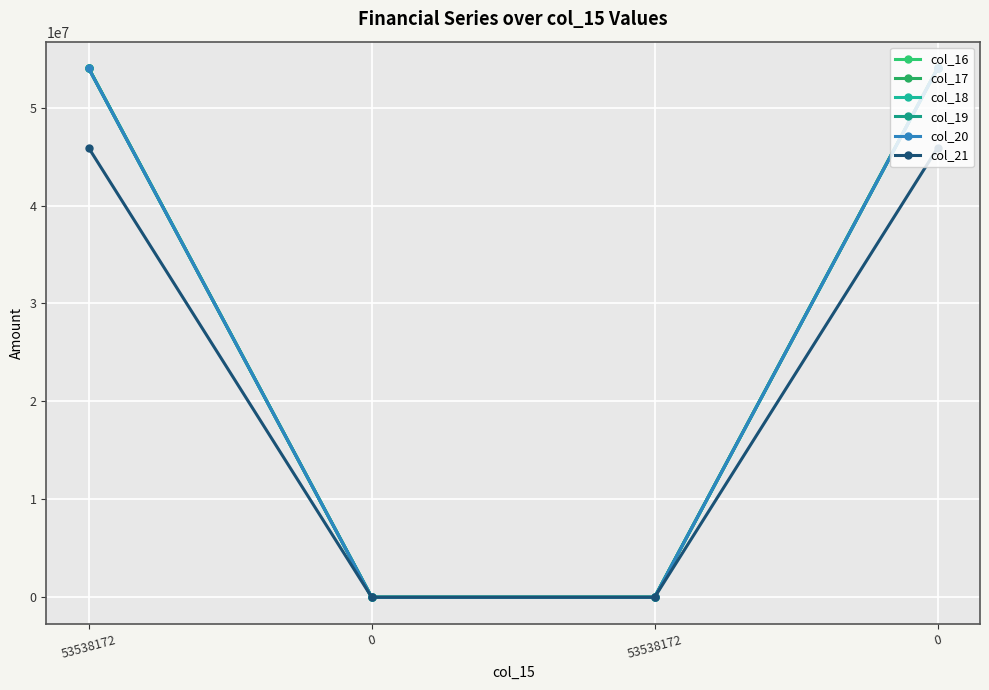

Reading left to right, what are all the values shown in this chart?

col_16: 53538172=54031096.8	0=292.3	53538172=0.0	0=54030804.5
col_17: 53538172=54031096.8	0=292.3	53538172=0.0	0=54030804.5
col_18: 53538172=53996017.0	0=264.5	53538172=0.0	0=53995752.5
col_19: 53538172=53996017.0	0=264.5	53538172=0.0	0=53995752.5
col_20: 53538172=53996017.0	0=264.5	53538172=0.0	0=53995752.5
col_21: 53538172=45881323.4	0=264.5	53538172=0.0	0=45881058.9